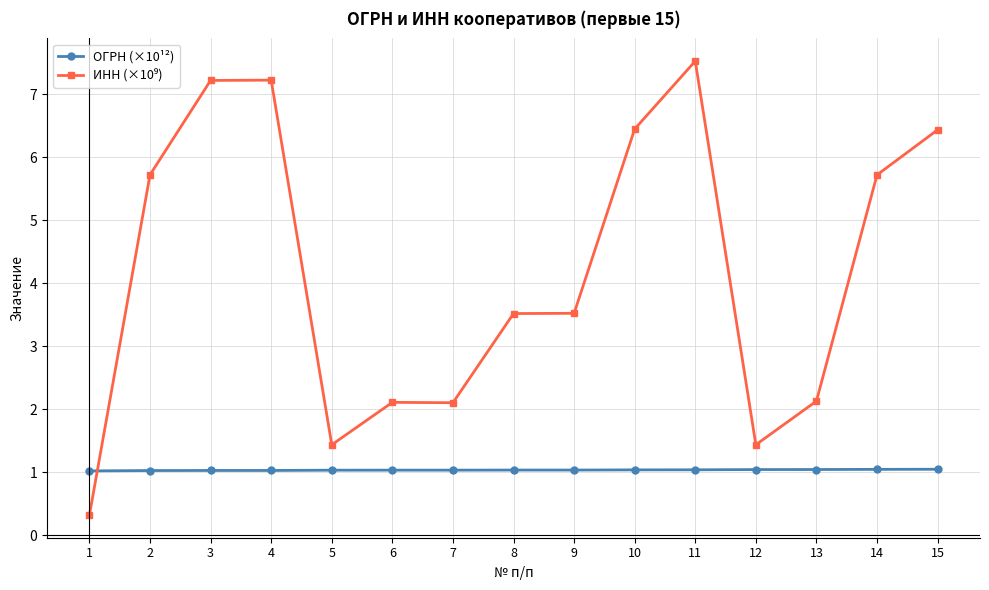

What is the sum of the ОГРН (×10¹²) values at 11 and 7?

2.1